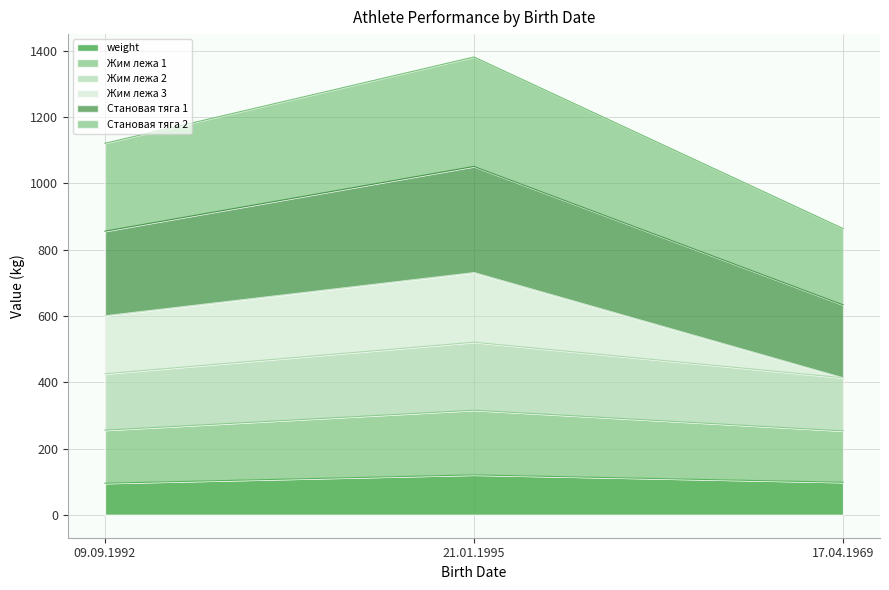

The Жим лежа 1 series shows 238.4 at 21.01.1995. True or false?

False